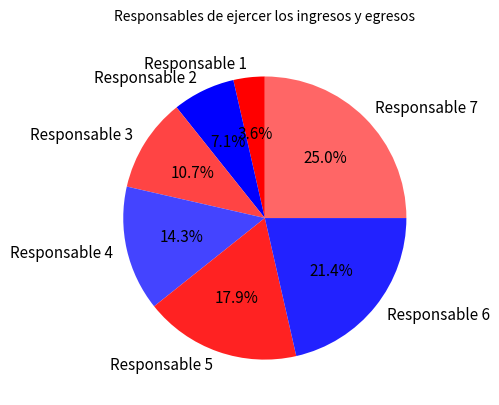

What percentage do Responsable 2 and Responsable 5 together represent?

25.0%